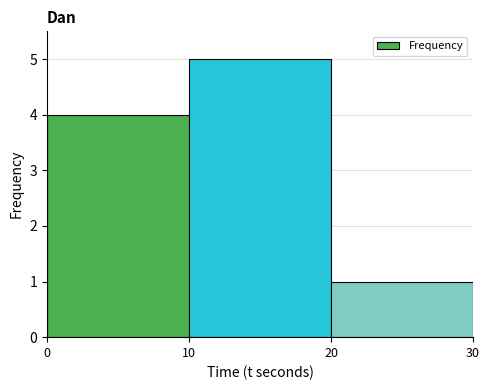

Reading left to right, list every bar in this chart as the range it spans on the x-axis followed by its height. The values are not printed on the chart, so give them approximately, as read against the axis.

0 to 10: 4
10 to 20: 5
20 to 30: 1